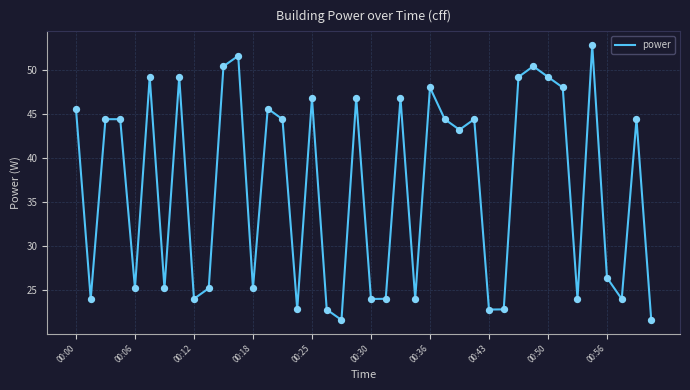

What is the maximum value shown in the chart?

52.8